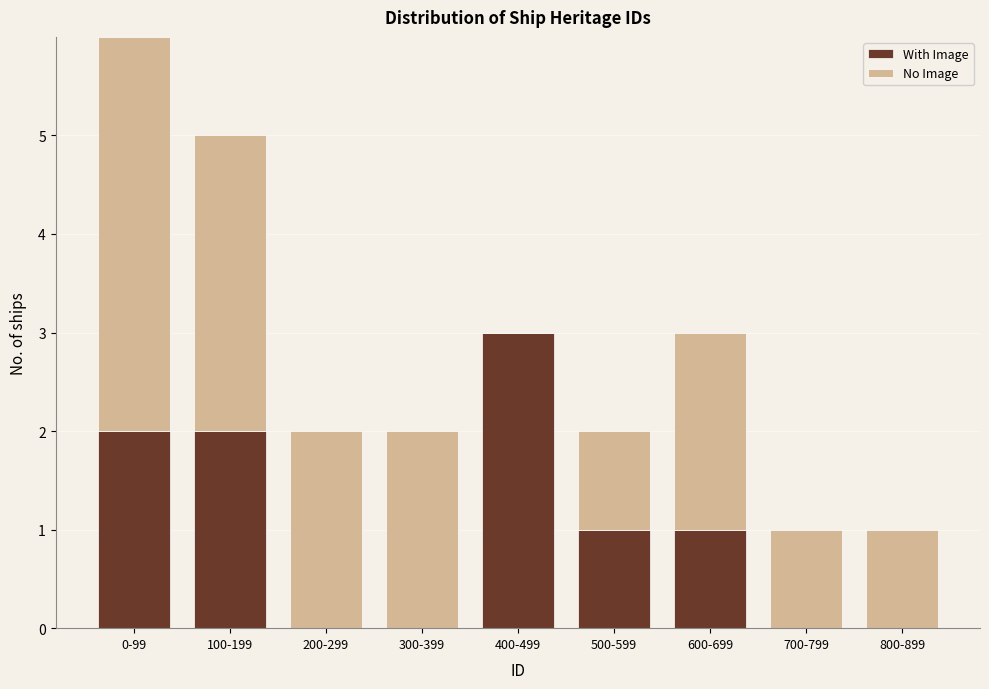

Reading left to right, transcribe the values for With Image.

0-99=2	100-199=2	200-299=0	300-399=0	400-499=3	500-599=1	600-699=1	700-799=0	800-899=0